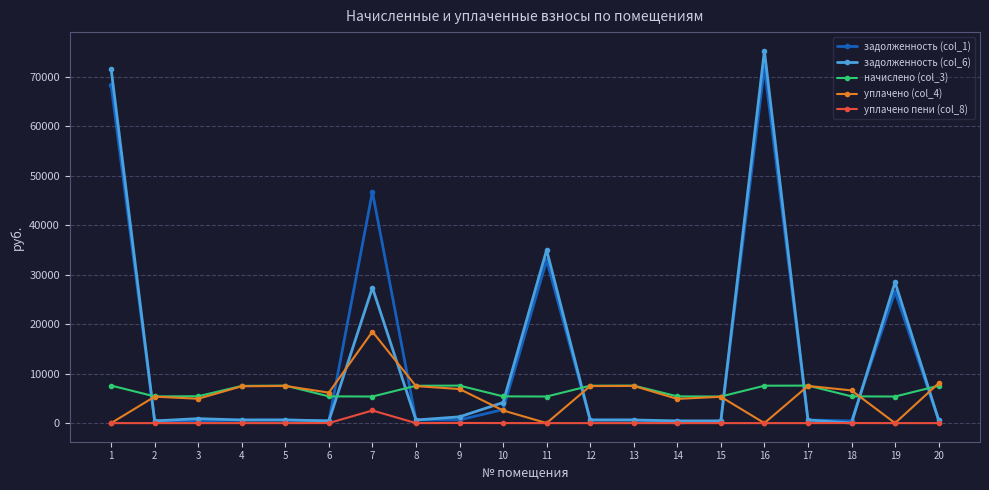

What is the difference between the second highest and second lowest values in the задолженность (col_6) series?

71170.9